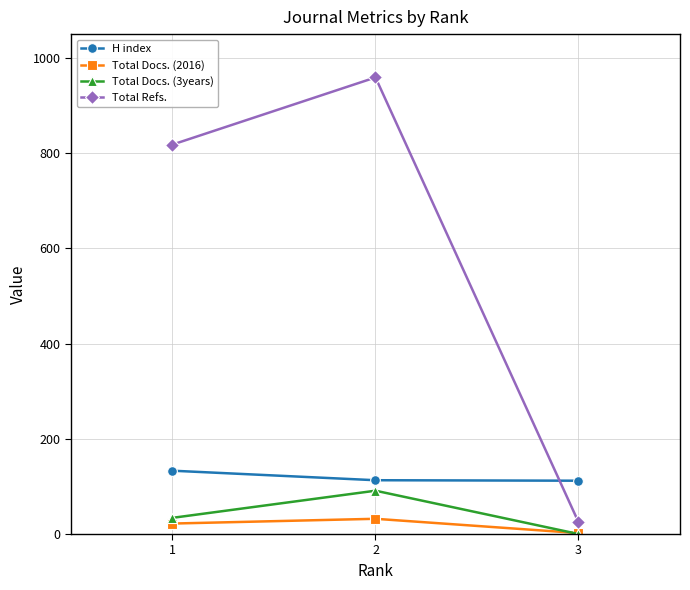

List the series in order of their peak value, highest first.

Total Refs., H index, Total Docs. (3years), Total Docs. (2016)